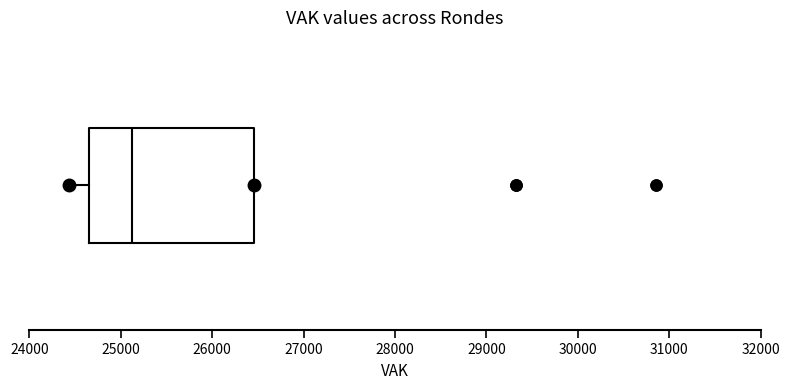

Where is the left edge of the box on the x-axis? The values are not printed on the chart, so give them approximately, as read against the axis.

24600